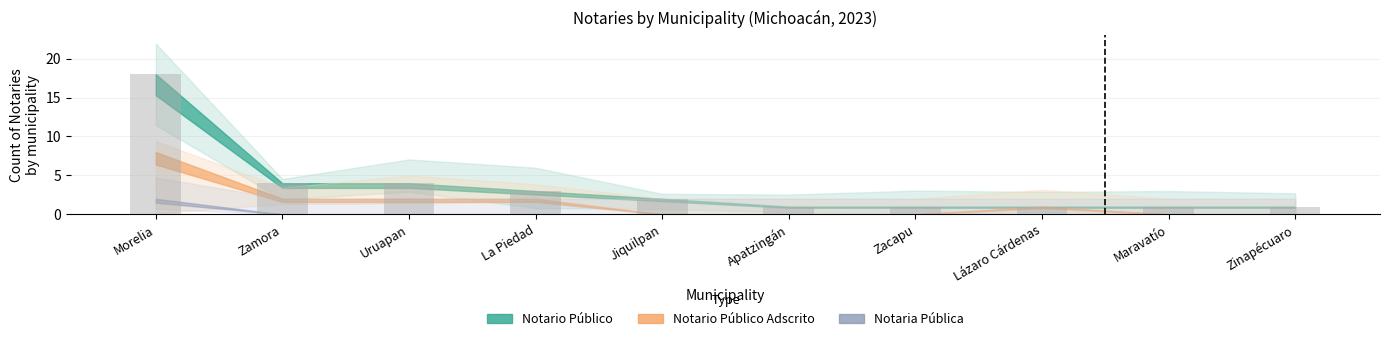

What is the approximate value at Zamora?

4